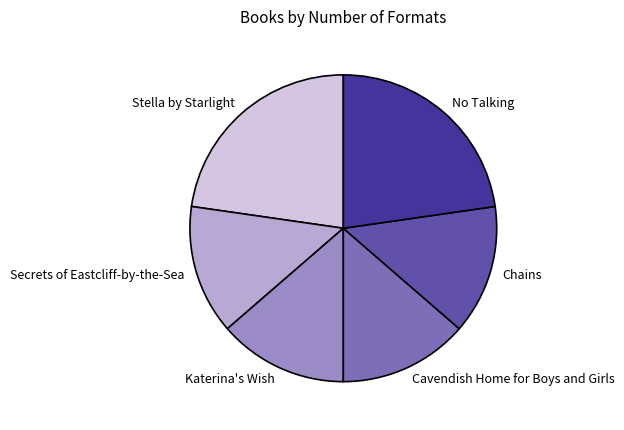

How many slices are in this pie chart?

6